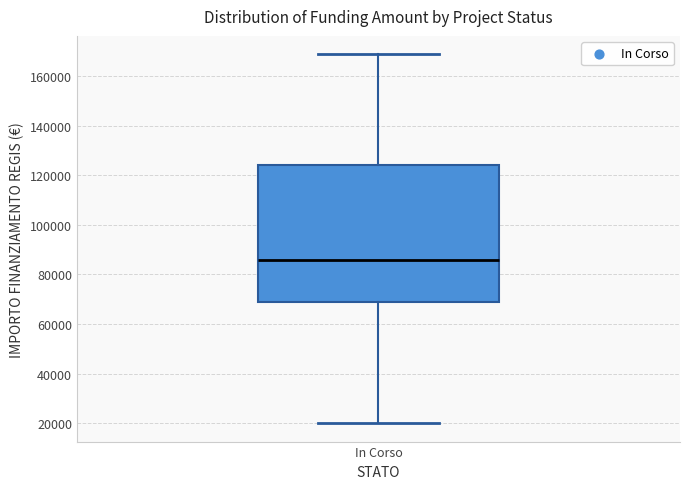

Transcribe this box plot: give where the median line is, the range the box spans, and where the two whiskers end, as read against the y-axis. The values are not printed on the chart, so give them approximately, as read against the axis.

median 86000, box 68000 to 124000, whiskers 20000 to 168000